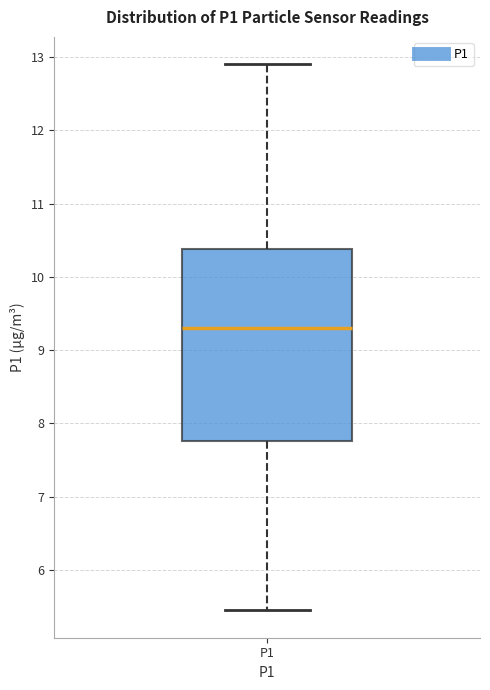

Read this box plot against the y-axis: the position of the median line, the range covered by the box, and the ends of both whiskers. The values are not printed on the chart, so give them approximately, as read against the axis.

median 9.3, box 7.8 to 10.4, whiskers 5.5 to 12.9